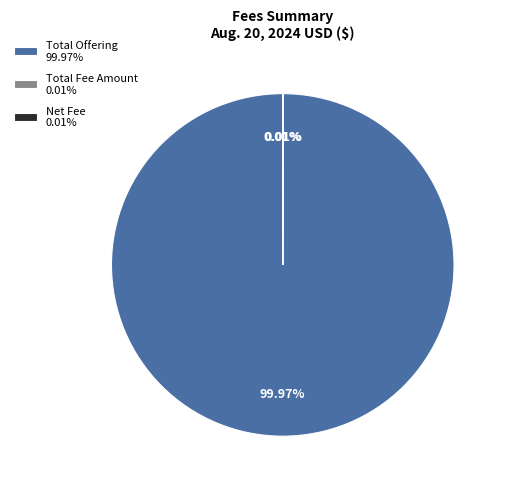

Does any single category account for the majority?

Yes